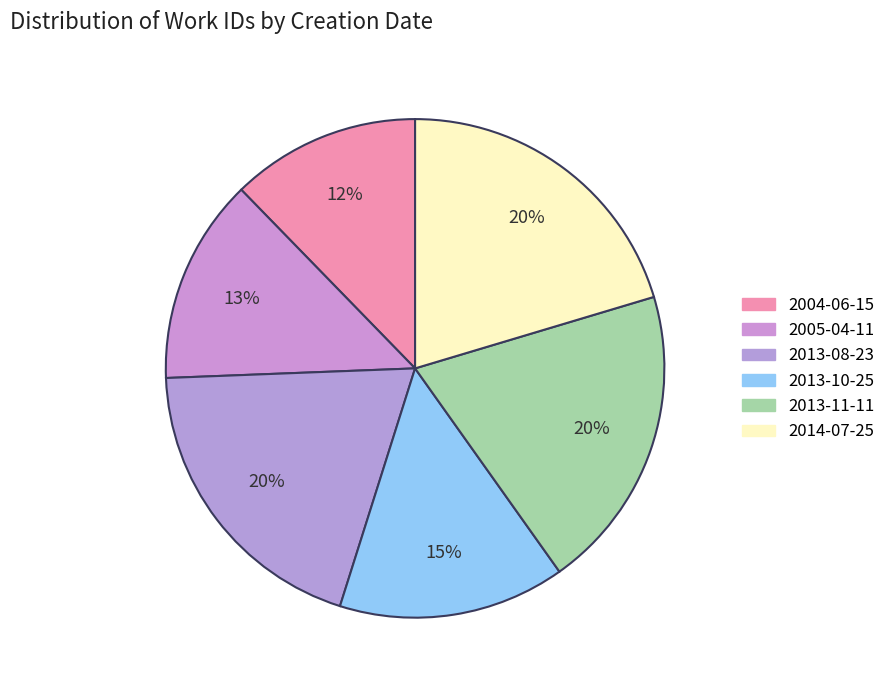

How many segments does this pie chart have?

6